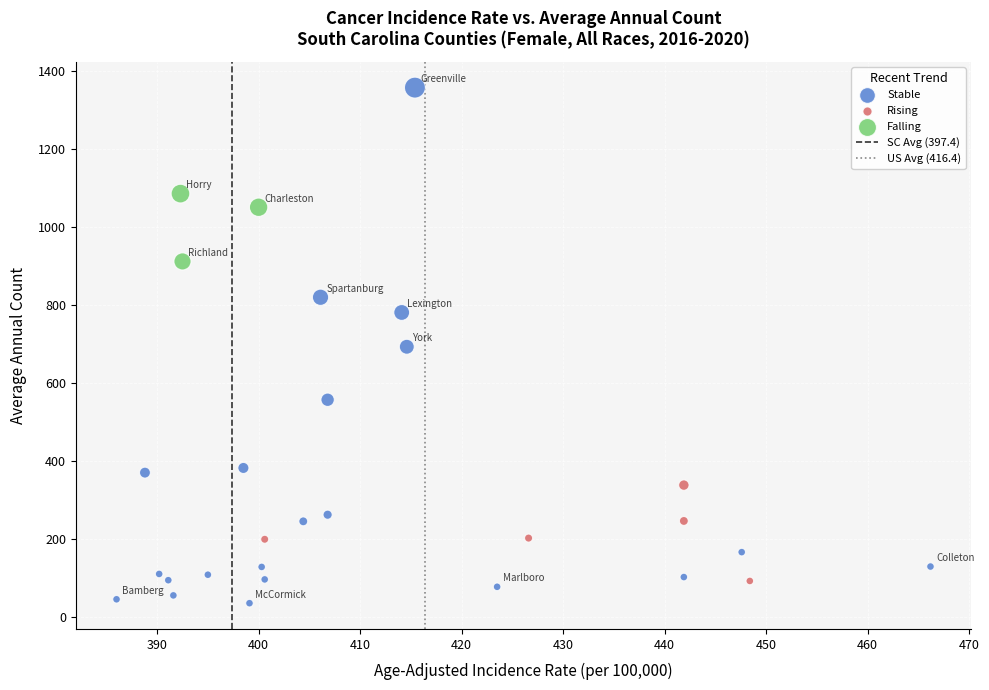

Which series contains the highest Y value?

Stable